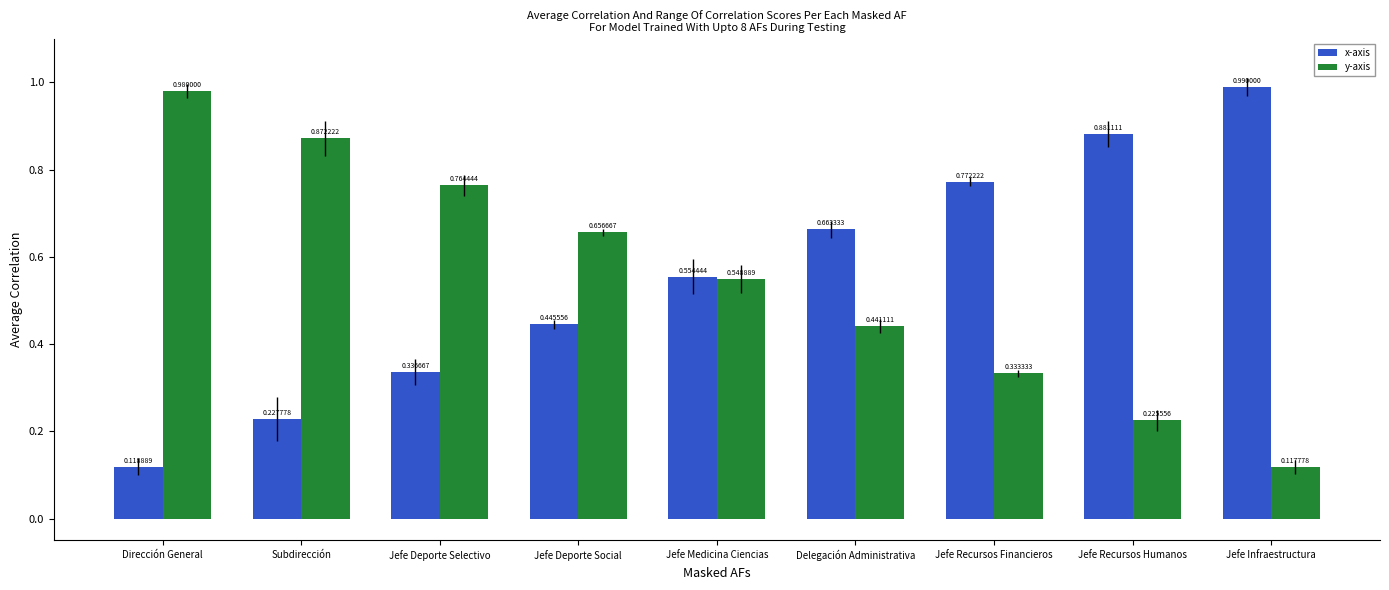

The value of x-axis at Jefe Recursos Humanos is 0.2. True or false?

False